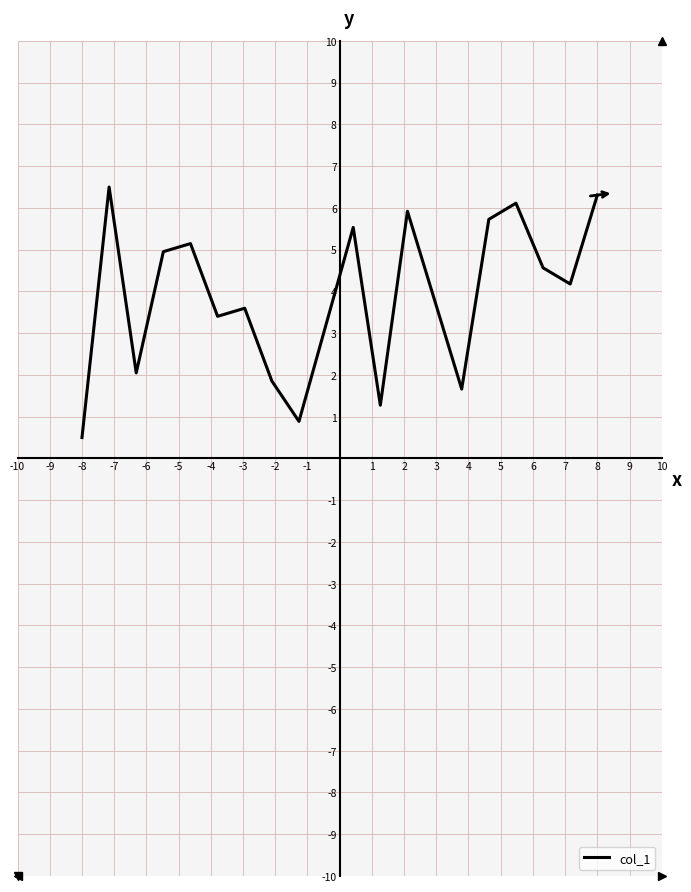

True or false: there are more than 0 points higher than both neighbors.

True